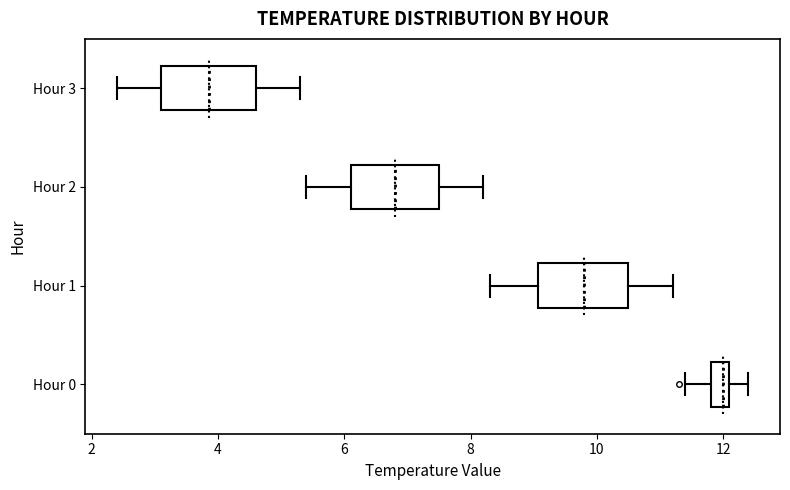

Where is the right edge of the box for Hour 2 on the x-axis? The values are not printed on the chart, so give them approximately, as read against the axis.

7.6